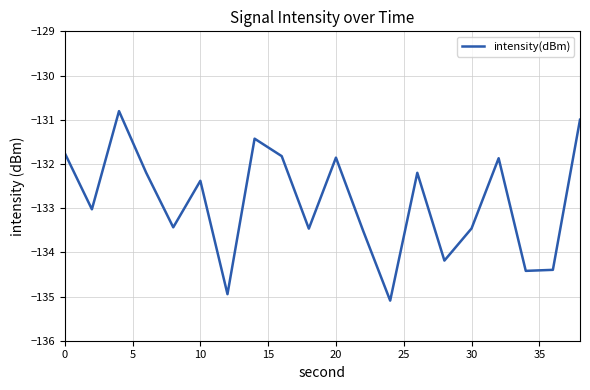

What is the minimum value shown in the chart?

-135.1